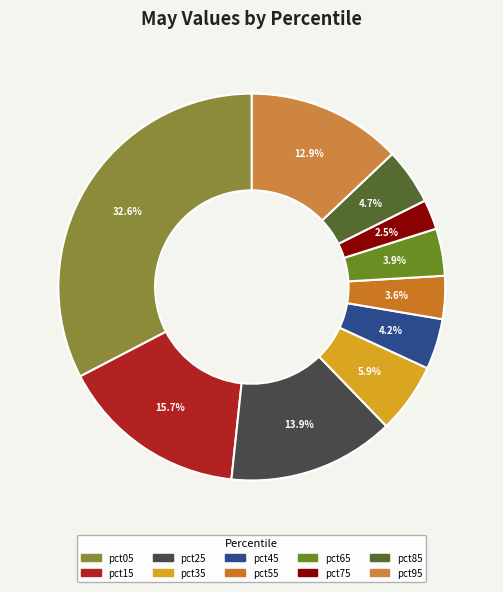

Count the number of slices in the pie.

10